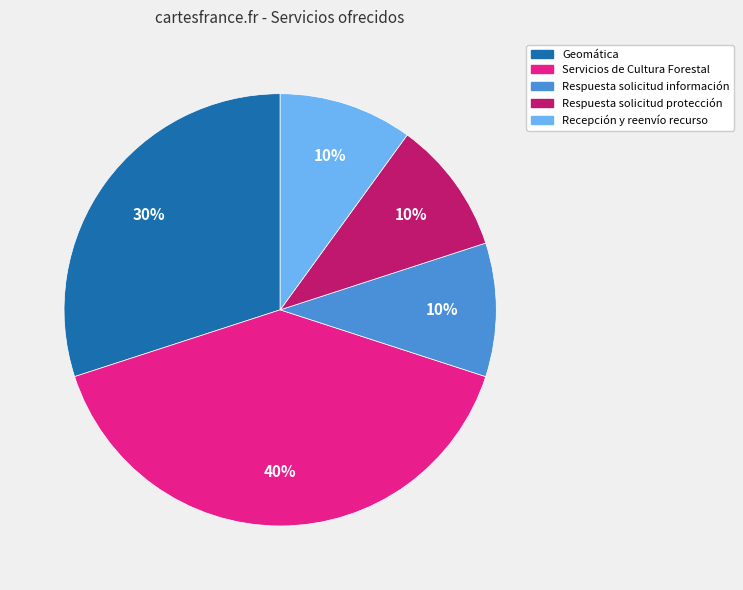

To the nearest percent, what portion does Geomática represent?

30%